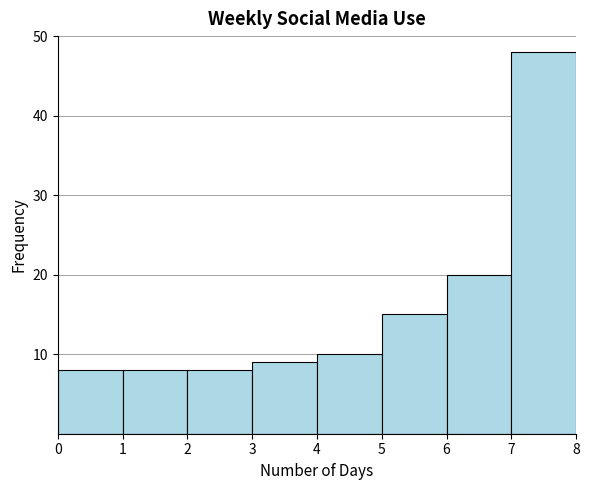

How tall is the bar that spans 7 to 8 on the x-axis? The values are not printed on the chart, so give them approximately, as read against the axis.

48